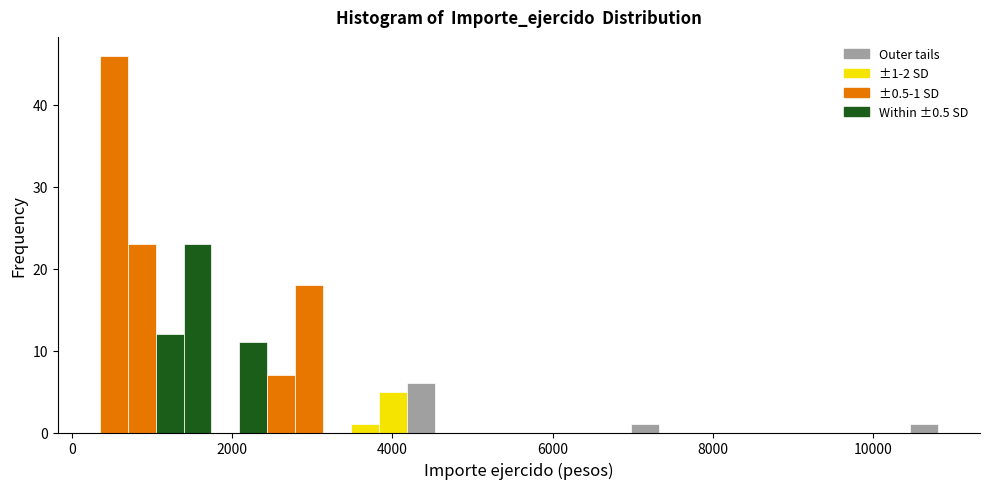

Around what value on the x-axis is the tallest bar? Give the approximate position of its centre, as read against the axis.

600